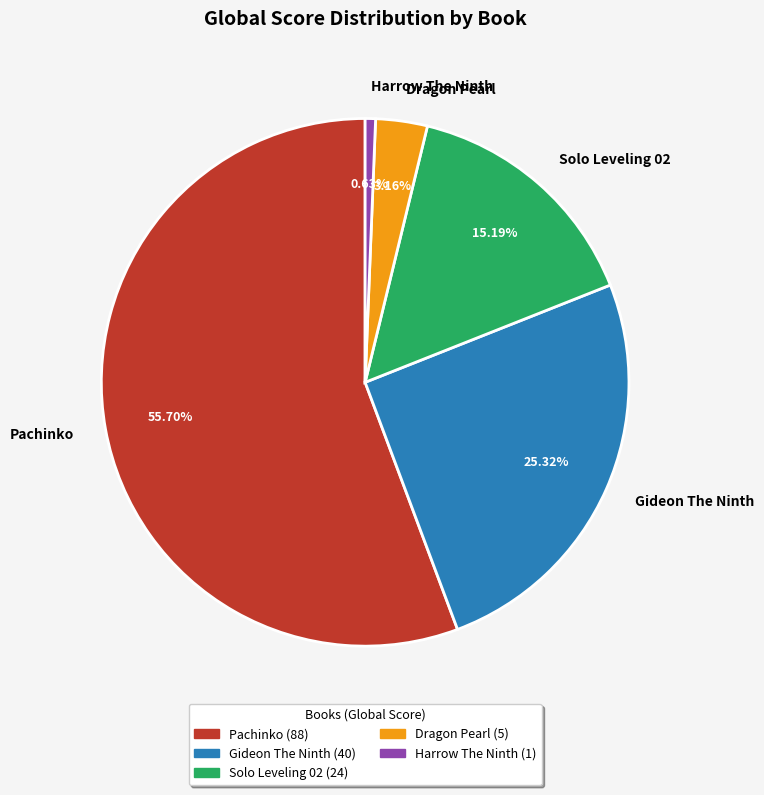

Which category accounts for the majority?

Pachinko